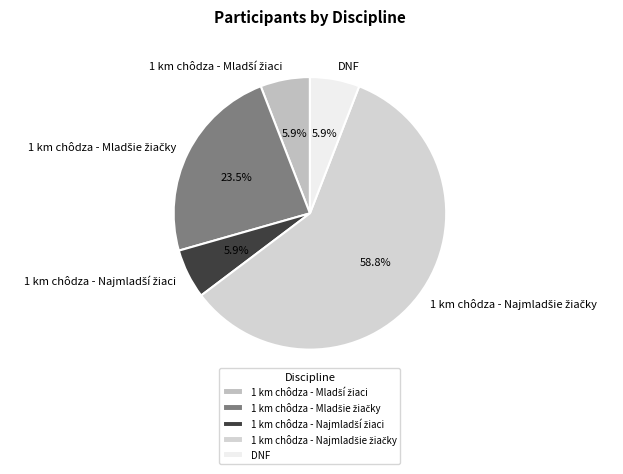

Does any single category account for the majority?

Yes